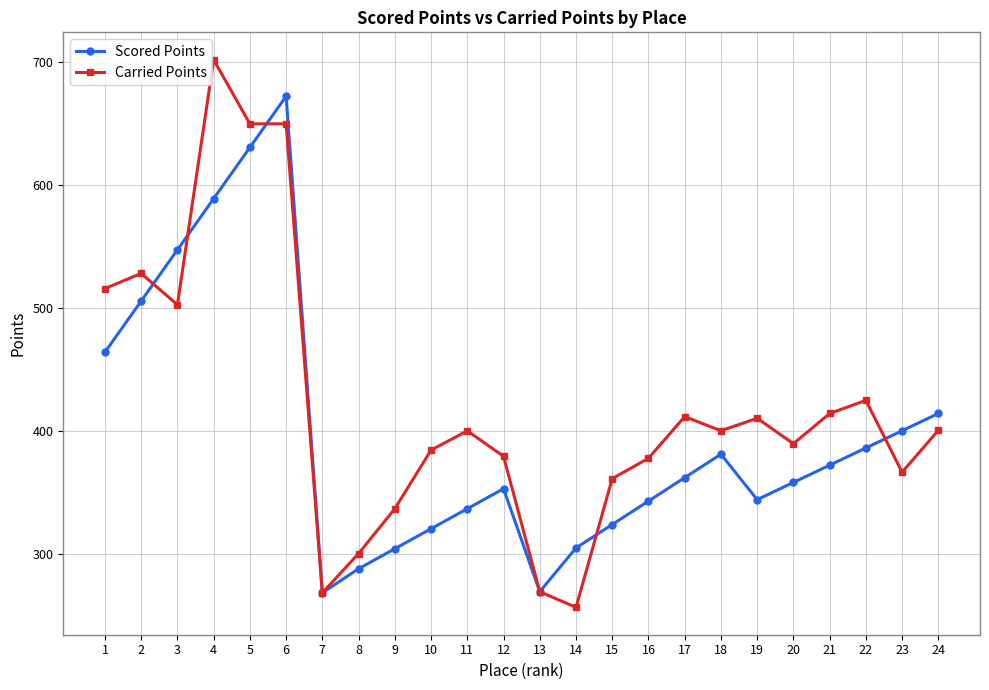

Where does the Scored Points series first go above 361?

1